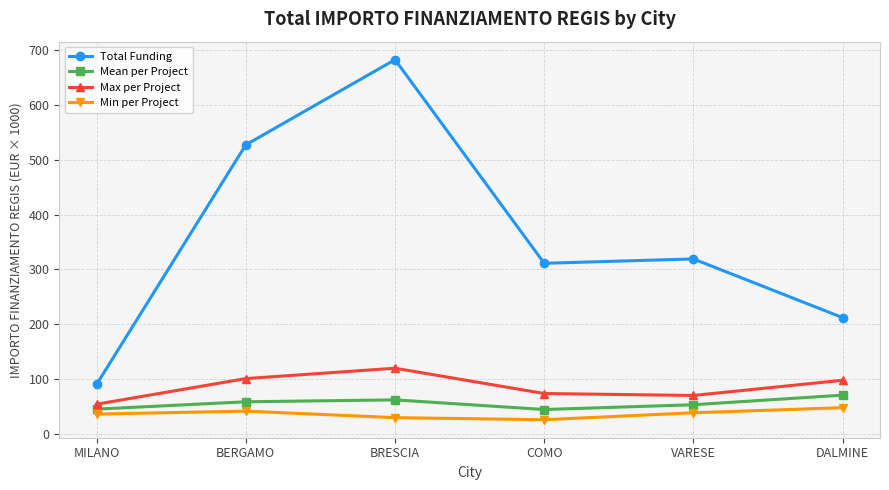

What is the greatest value displayed?

682.5